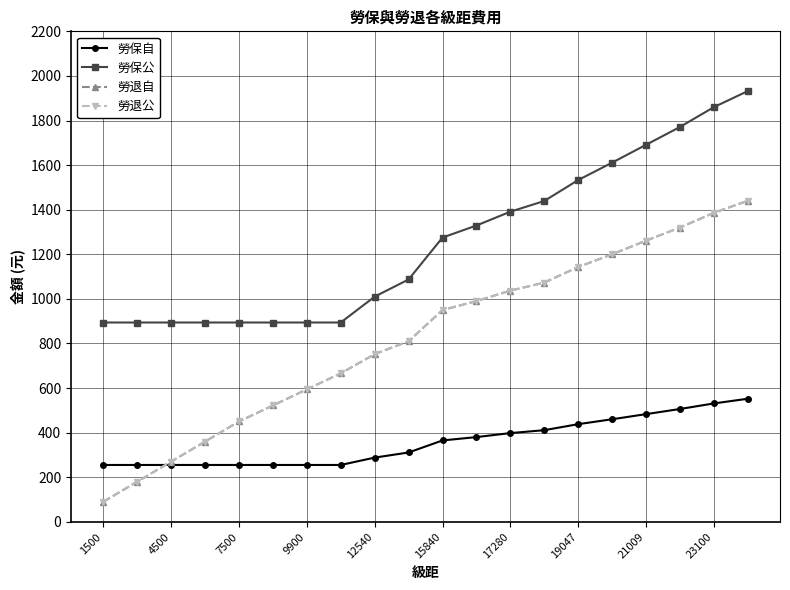

Is this an area chart (filled region under the line)?

No